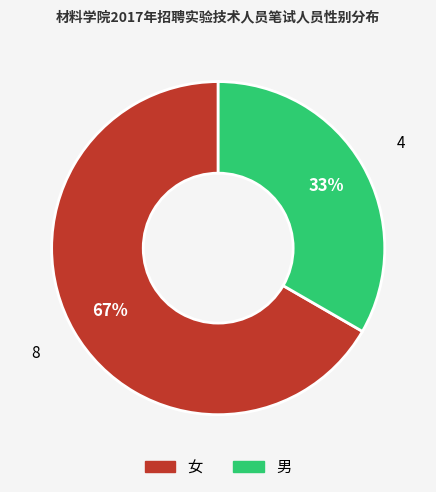

Count the number of slices in the pie.

2